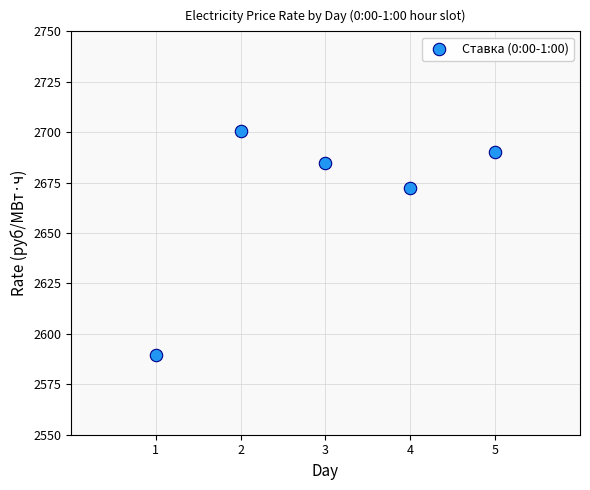

What is the average Y value?

2667.5